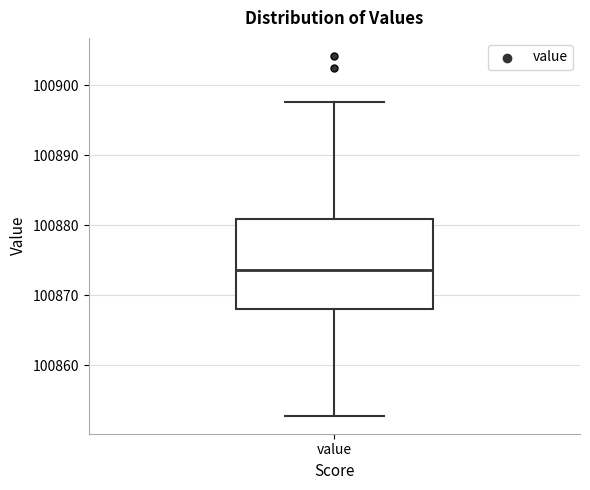

Transcribe this box plot: give where the median line is, the range the box spans, and where the two whiskers end, as read against the y-axis. The values are not printed on the chart, so give them approximately, as read against the axis.

median 100874, box 100868 to 100881, whiskers 100853 to 100898